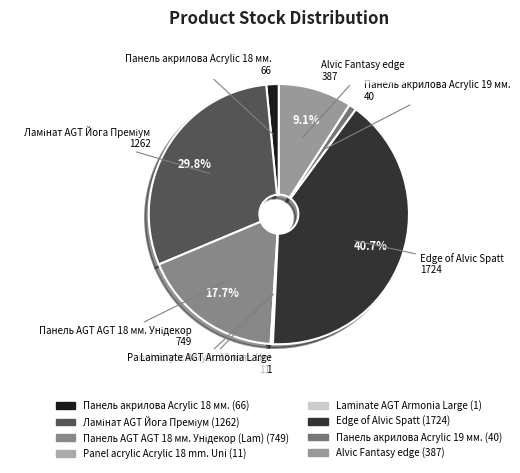

To the nearest percent, what is the average slice percentage?

12%